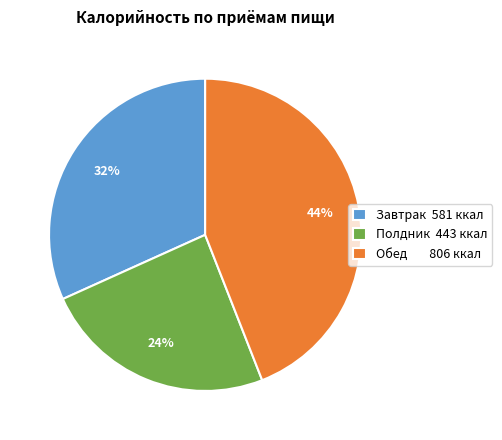

To the nearest percent, what is the difference between the Полдник and Обед slice percentages?

20%